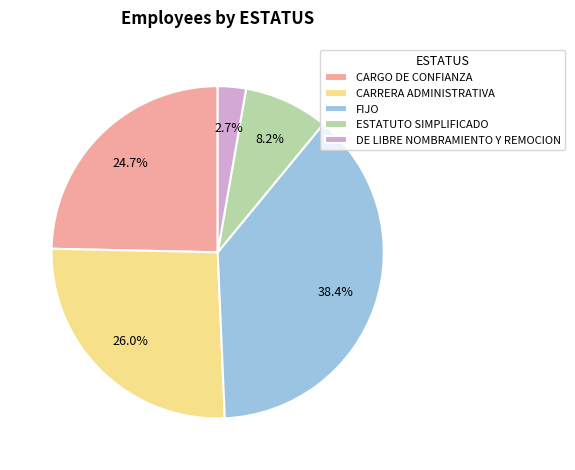

To the nearest percent, what percentage of the pie is CARGO DE CONFIANZA?

25%